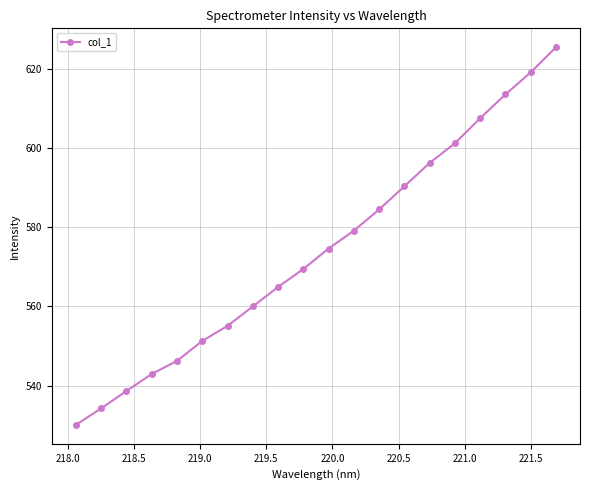

What is the minimum value shown in the chart?

530.0